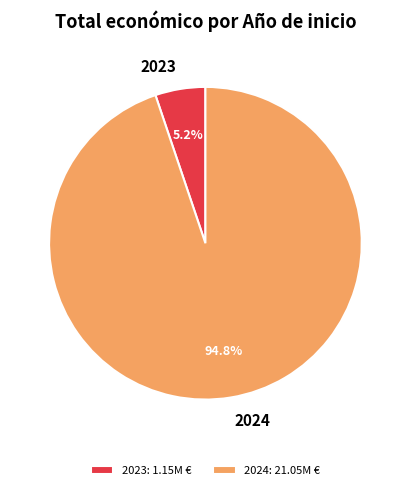

Is 2024 the majority of the pie?

Yes